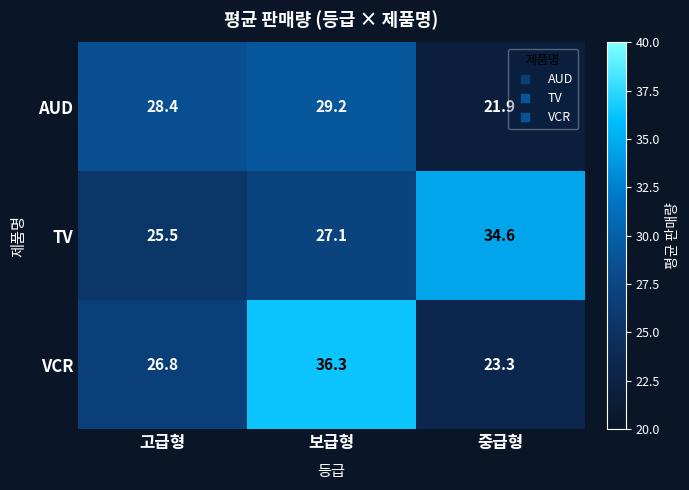

What is the smallest value displayed?

21.9